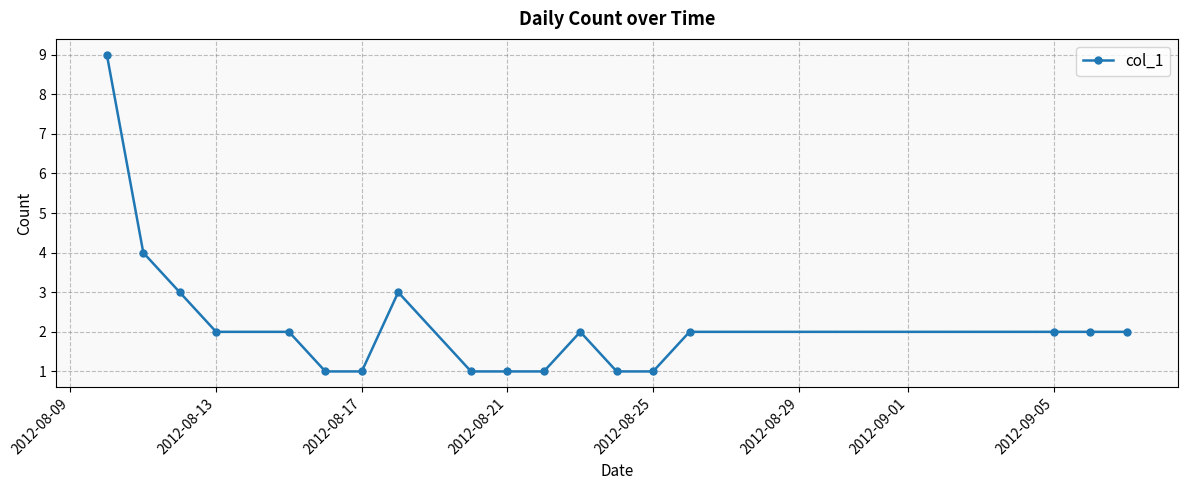

How many lines are shown in the chart?

1